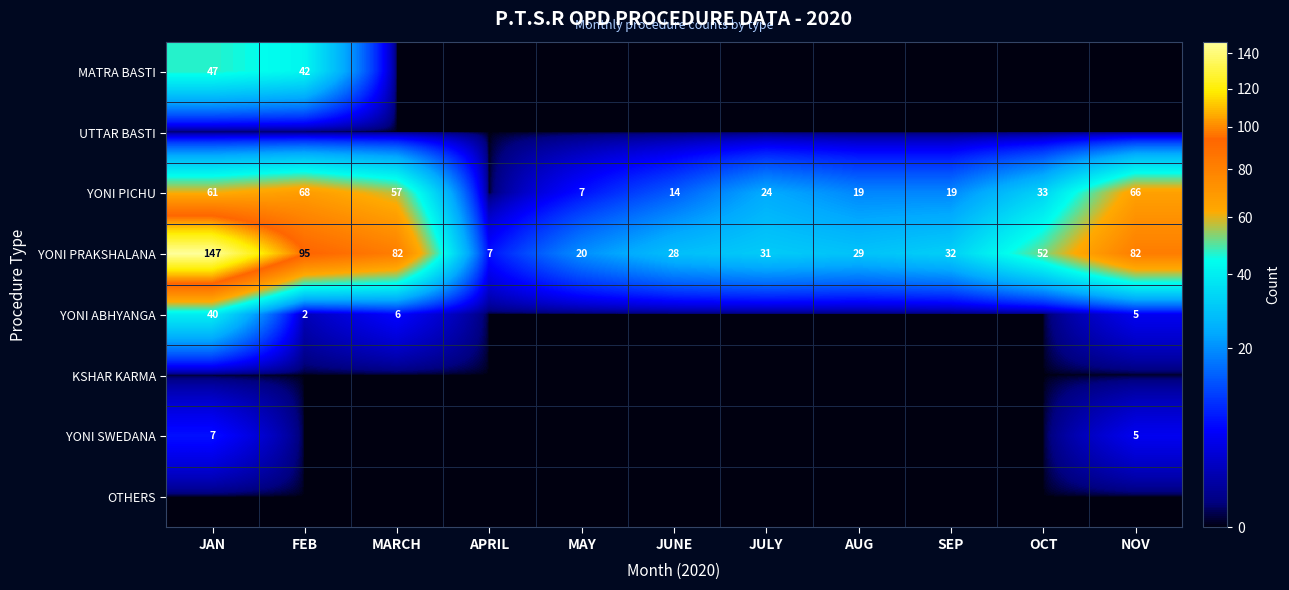

Is it true that YONI ABHYANGA equals 2 at FEB?

True